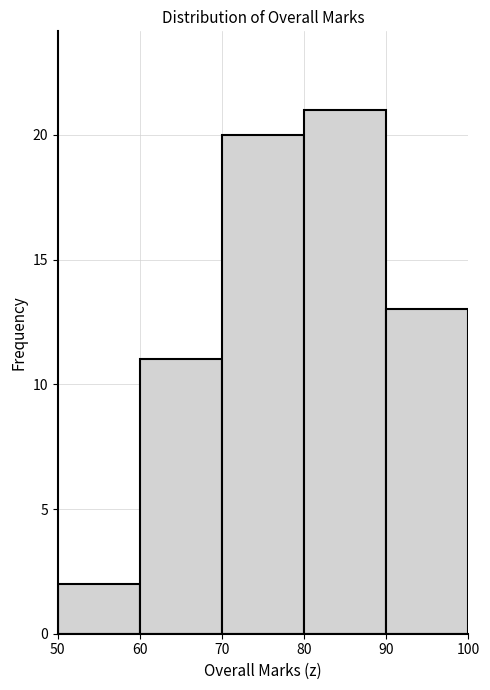

How tall is the bar that spans 90 to 100 on the x-axis? The values are not printed on the chart, so give them approximately, as read against the axis.

13